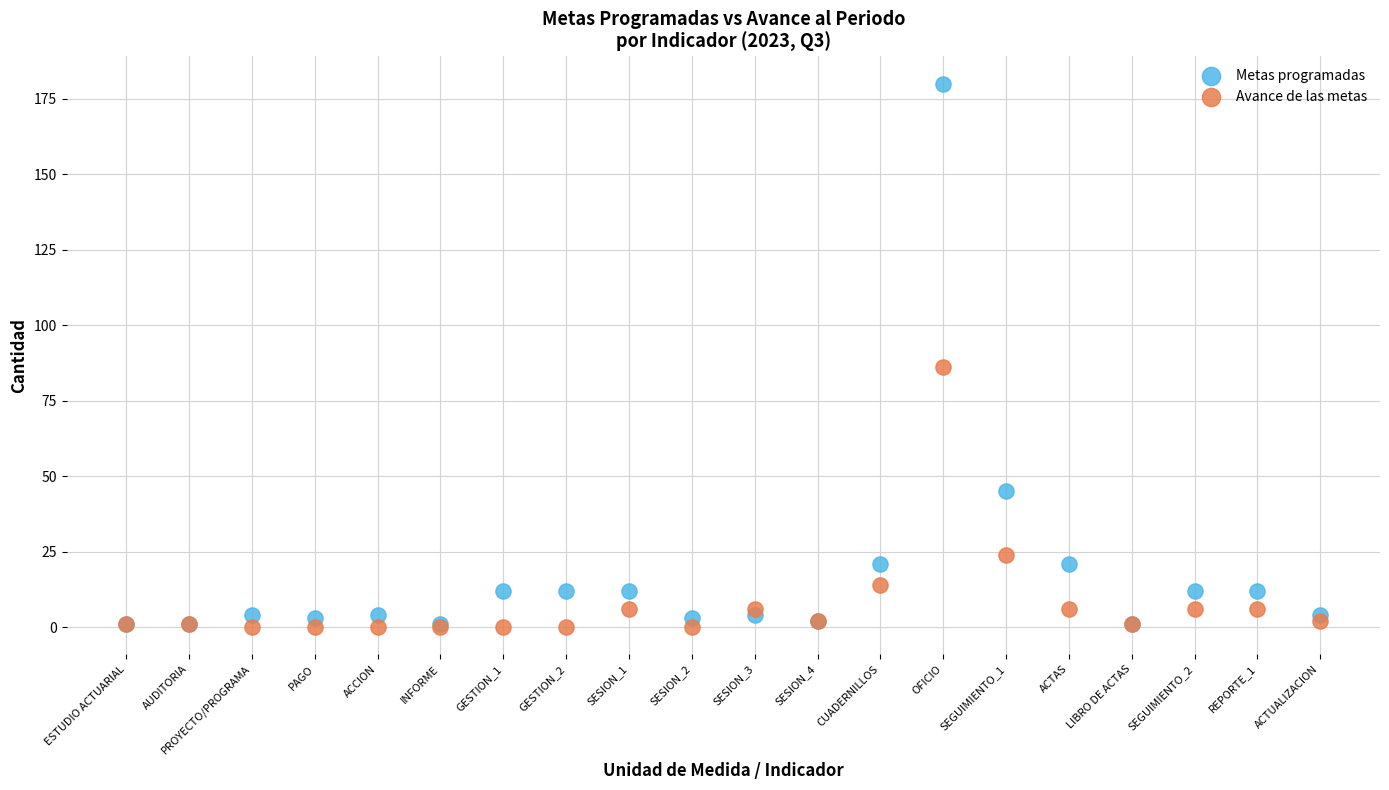

Which series contains the highest Y value?

Metas programadas